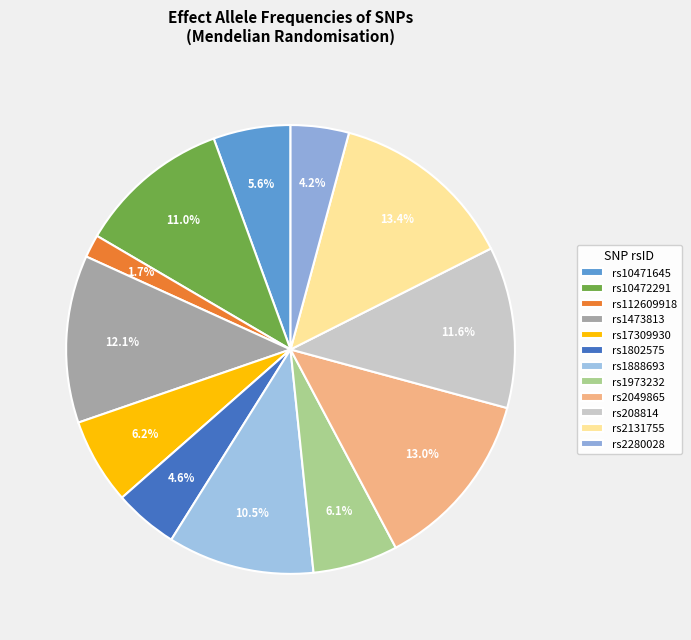

How many segments does this pie chart have?

12